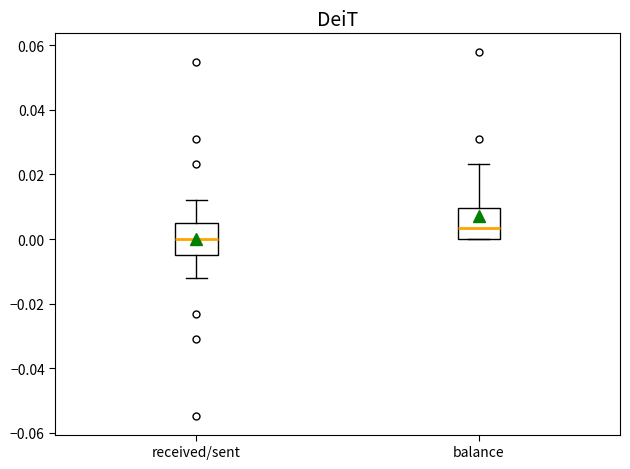

Which box's median line is the lowest?

received/sent